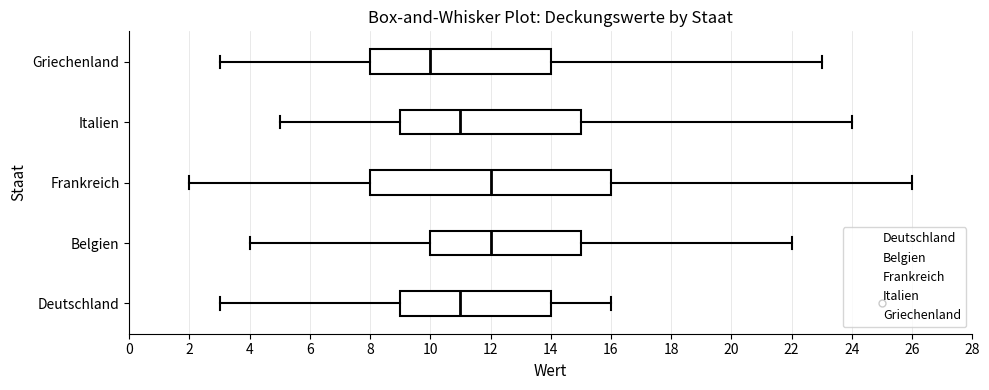

Where does the median line of the box for Deutschland sit on the x-axis? The values are not printed on the chart, so give them approximately, as read against the axis.

11